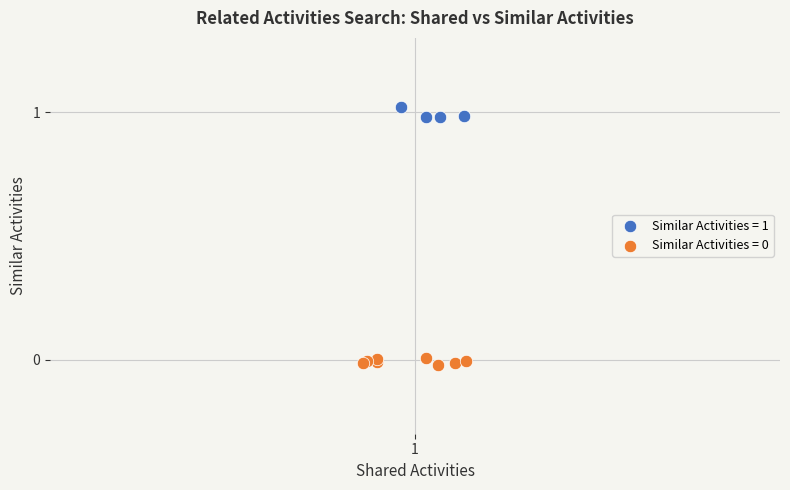

Which series contains the highest Y value?

Similar Activities = 1